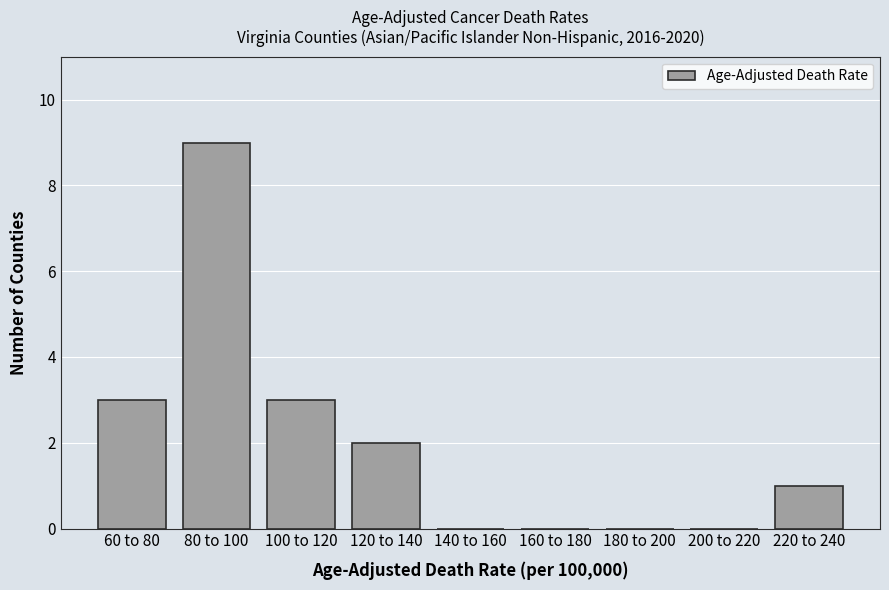

Reading right to left, extract all data points from this chart.

220 to 240=1	200 to 220=0	180 to 200=0	160 to 180=0	140 to 160=0	120 to 140=2	100 to 120=3	80 to 100=9	60 to 80=3